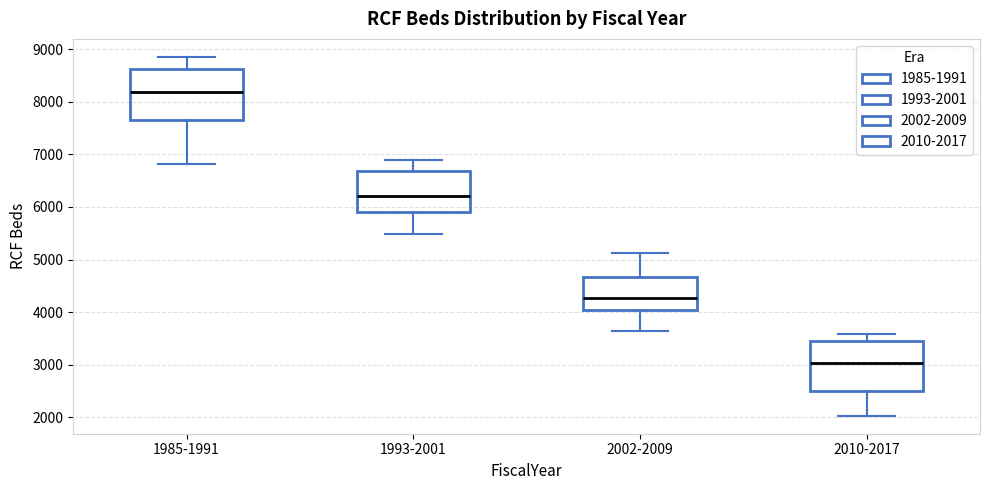

Which box has the highest median line?

1985-1991